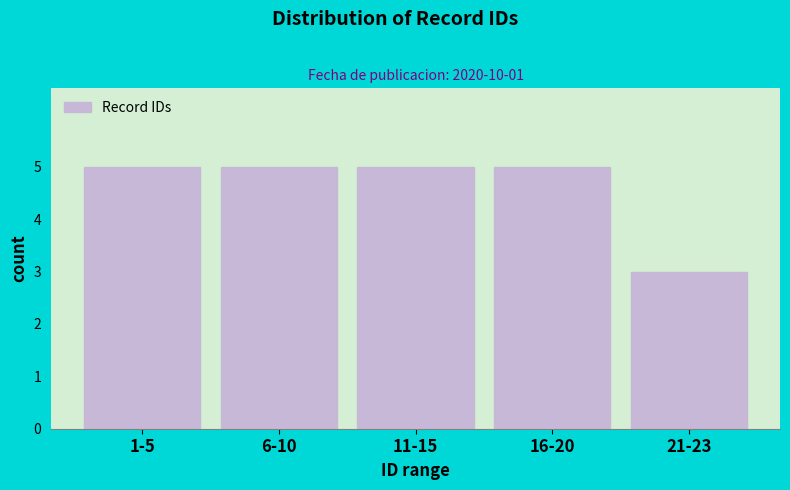

Reading left to right, transcribe all the data shown in this chart.

5	5	5	5	3